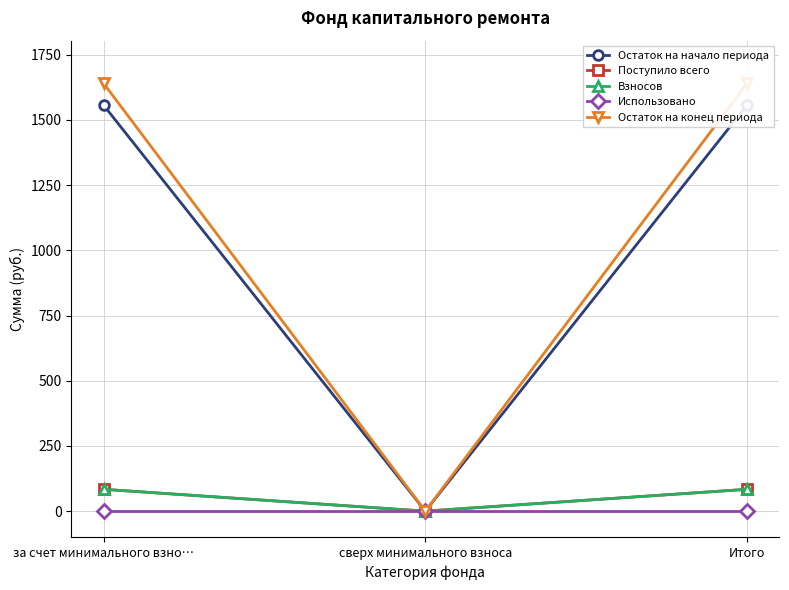

What is the difference between the Взносов values at сверх минимального взноса and за счет минимального взно…?

83.7